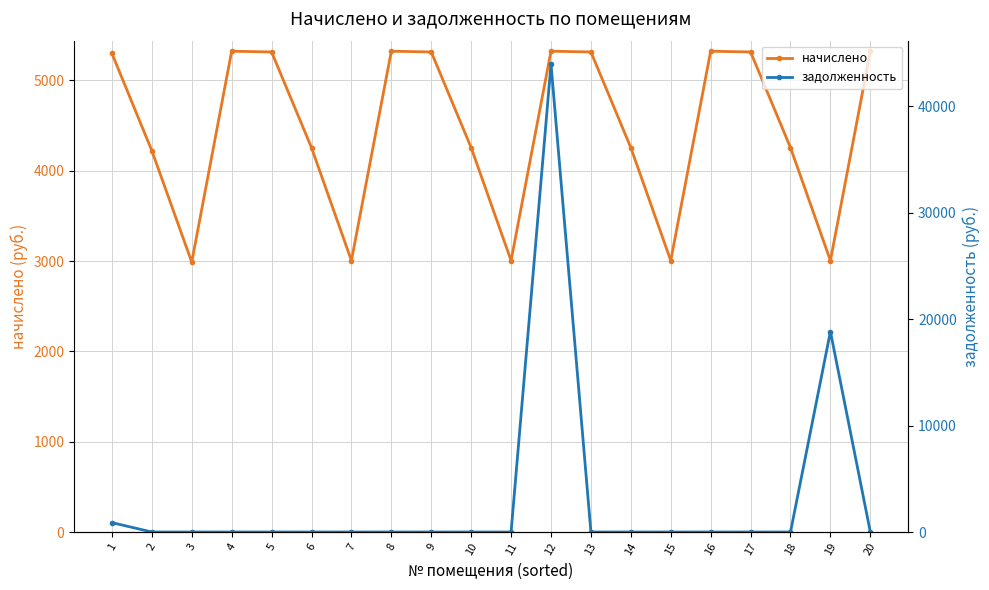

How many values in the задолженность series exceed 0?

3